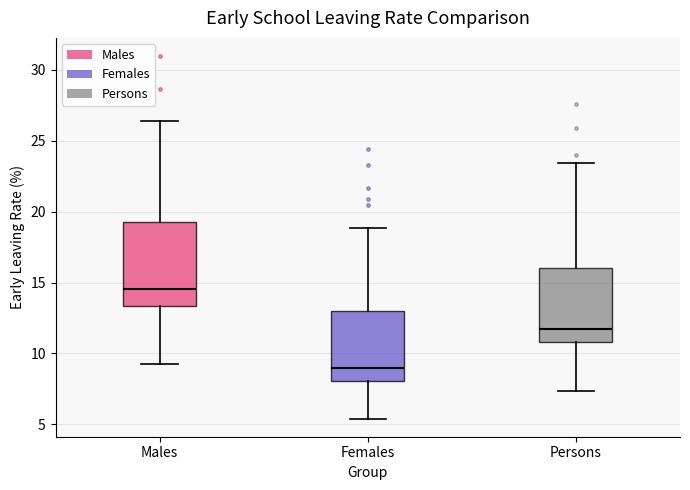

Comparing the boxes themselves (not the whiskers), which one is the tallest?

Males